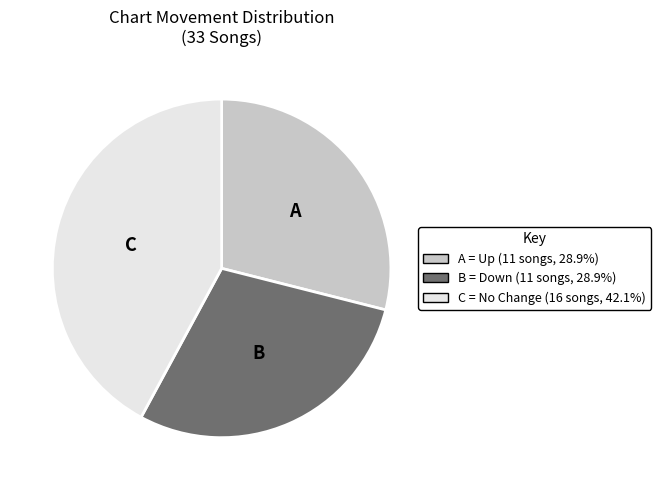

Is there a majority slice in this chart?

No